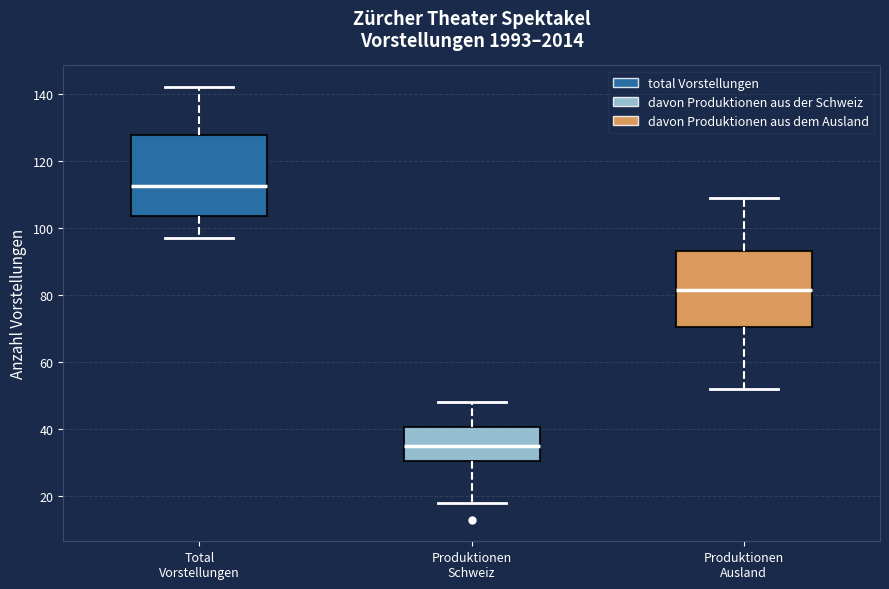

Where is the upper edge of the box for Produktionen Ausland on the y-axis? The values are not printed on the chart, so give them approximately, as read against the axis.

94